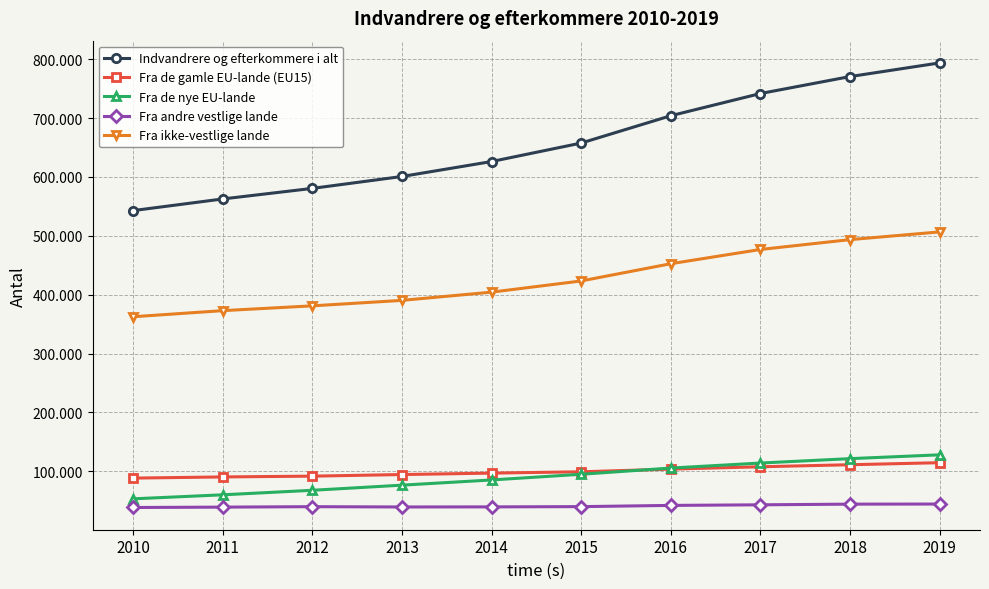

What are all the series names shown in the legend?

Indvandrere og efterkommere i alt, Fra de gamle EU-lande (EU15), Fra de nye EU-lande, Fra andre vestlige lande, Fra ikke-vestlige lande